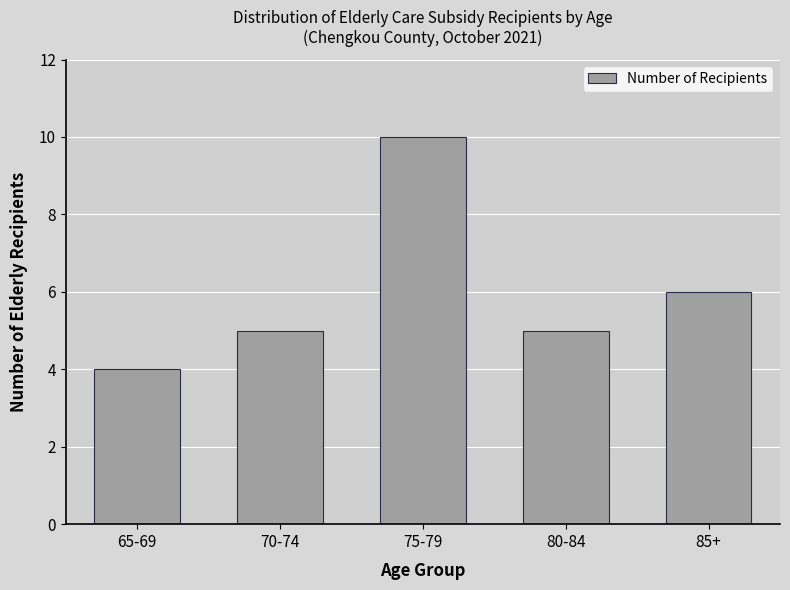

Reading left to right, what are all the values shown in this chart?

65-69=4	70-74=5	75-79=10	80-84=5	85+=6